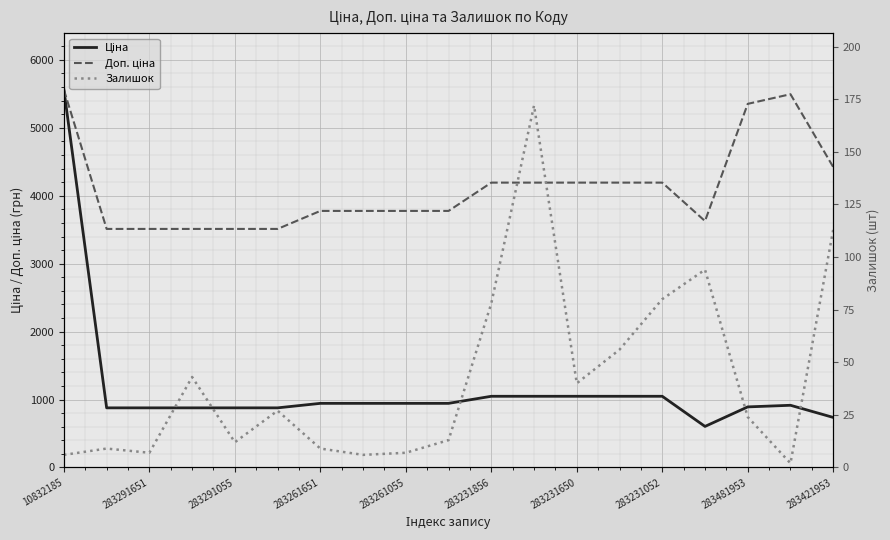

How many categories are shown in the chart?

19